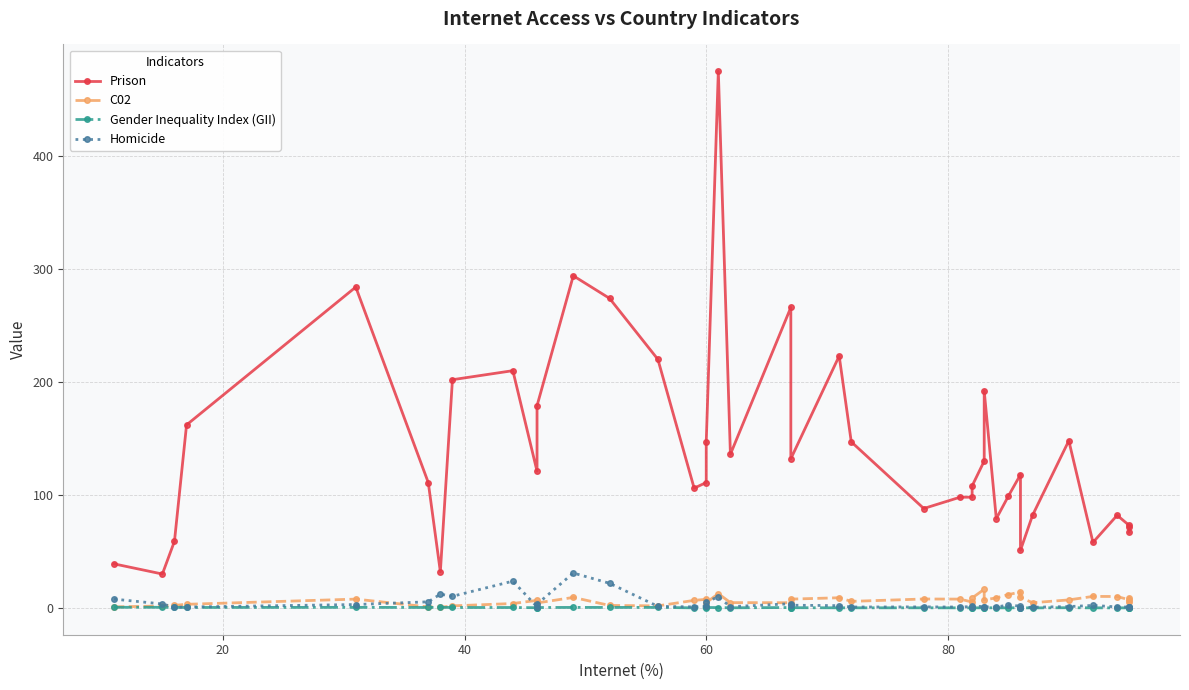

Reading left to right, what are all the values shown in this chart?

Prison: 39.0	30.0	59.0	162.0	284.0	111.0	32.0	202.0	210.0	121.0	179.0	294.0	274.0	220.0	106.0	111.0	147.0	475.0	136.0	266.0	132.0	223.0	147.0	88.0	98.0	98.0	108.0	130.0	192.0	79.0	99.0	118.0	51.0	82.0	148.0	58.0	82.0	73.0	72.0	67.0
C02: 0.9	1.7	2.3	3.2	7.8	0.9	0.5	1.8	3.9	6.7	4.4	9.3	2.2	1.8	6.7	7.6	4.7	12.6	4.7	4.6	7.8	9.0	5.8	7.9	7.8	5.2	8.8	16.5	7.1	8.9	11.8	14.1	9.3	4.6	7.1	10.2	10.1	7.2	9.2	5.5
Gender Inequality Index (GII): 0.6	0.6	0.5	0.4	0.5	0.4	0.6	0.4	0.4	0.2	0.4	0.5	0.4	0.5	0.1	0.1	0.4	0.3	0.1	0.3	0.2	0.1	0.1	0.1	0.1	0.1	0.1	0.1	0.2	0.1	0.1	0.1	0.1	0.0	0.2	0.1	0.1	0.1	0.1	0.1
Homicide: 7.8	3.5	0.6	0.8	3.0	5.4	12.2	10.3	23.7	1.0	3.3	30.9	21.8	1.4	0.9	1.6	5.5	9.7	1.1	3.7	2.4	2.0	0.8	0.9	0.8	1.2	1.8	1.1	0.9	0.8	2.6	1.5	0.3	0.6	1.2	2.2	0.9	0.8	0.6	0.9